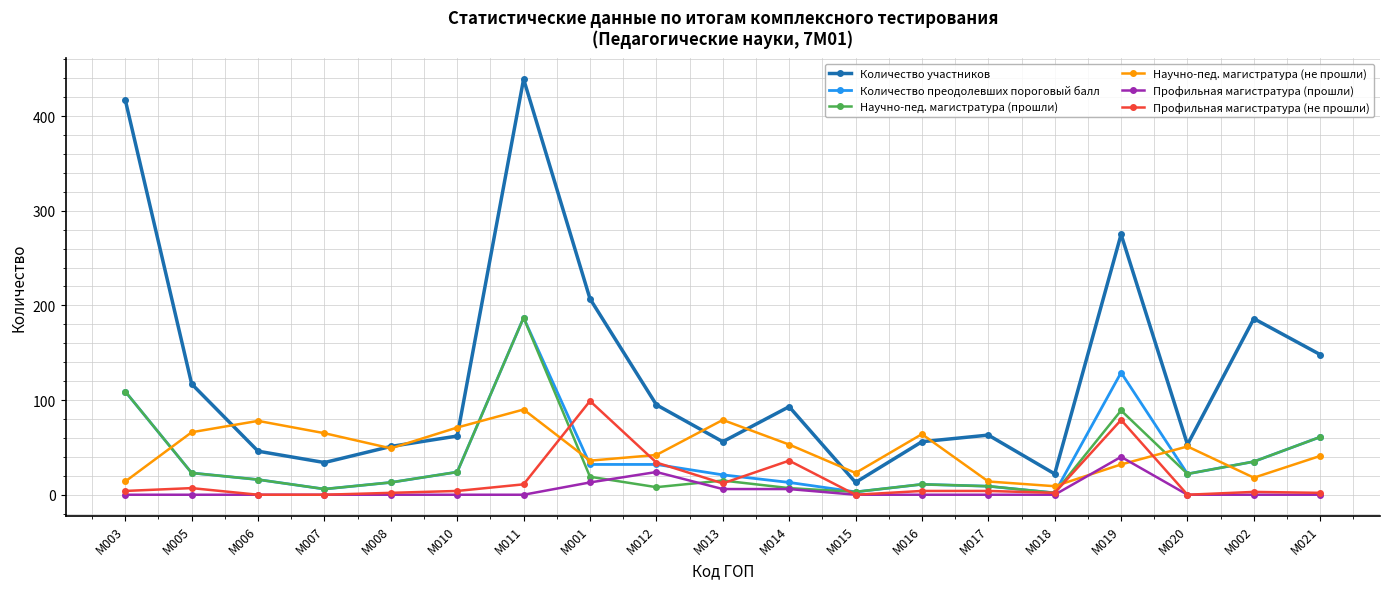

Which category has the highest value across all series?

M011